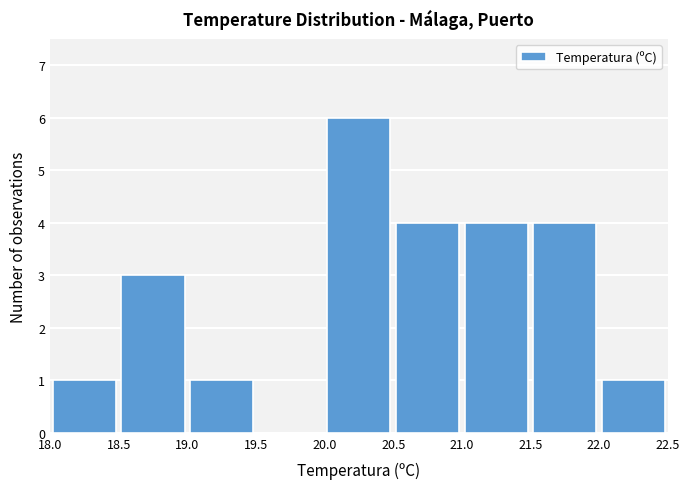

Reading left to right, list every bar in this chart as the range it spans on the x-axis followed by its height. The values are not printed on the chart, so give them approximately, as read against the axis.

18.0 to 18.5: 1
18.5 to 19.0: 3
19.0 to 19.5: 1
19.5 to 20.0: 0
20.0 to 20.5: 6
20.5 to 21.0: 4
21.0 to 21.5: 4
21.5 to 22.0: 4
22.0 to 22.5: 1